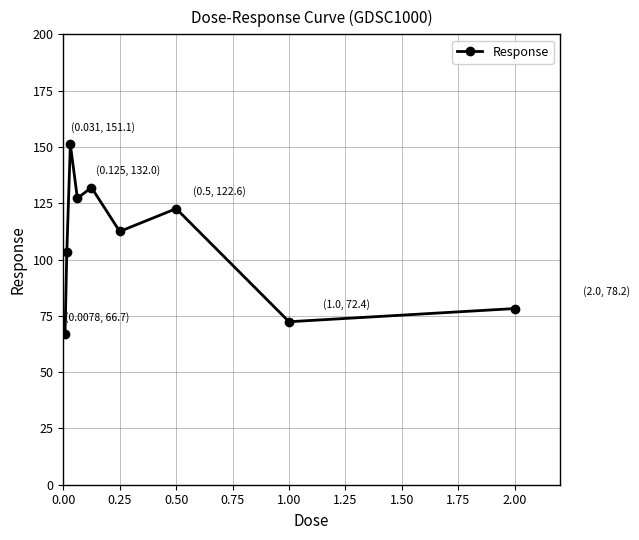

What is the smallest value displayed?

66.7